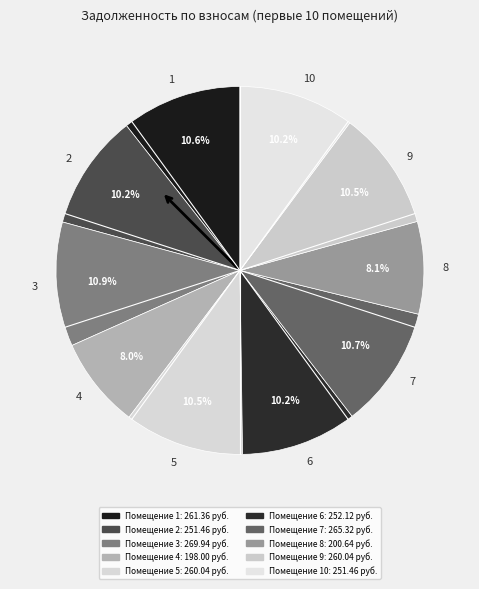

To the nearest percent, what is the combined percentage of 9 and 2?

21%